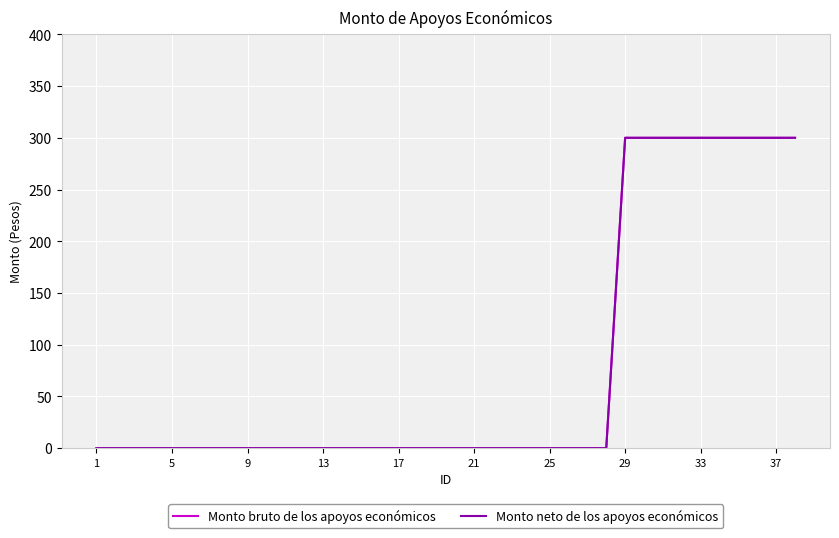

How many lines are shown in the chart?

2